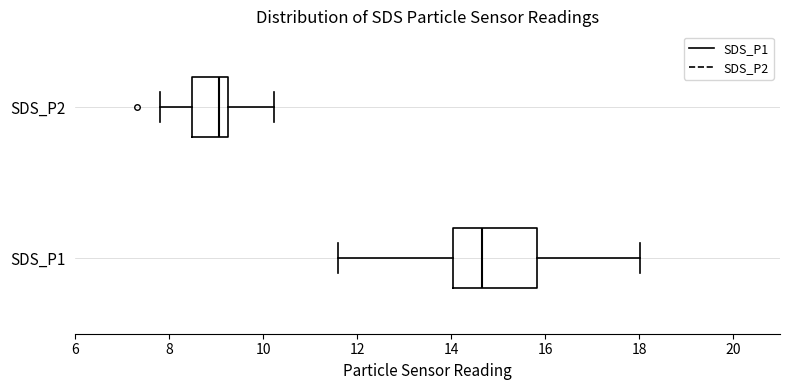

Which box's median line is the furthest to the right?

SDS_P1